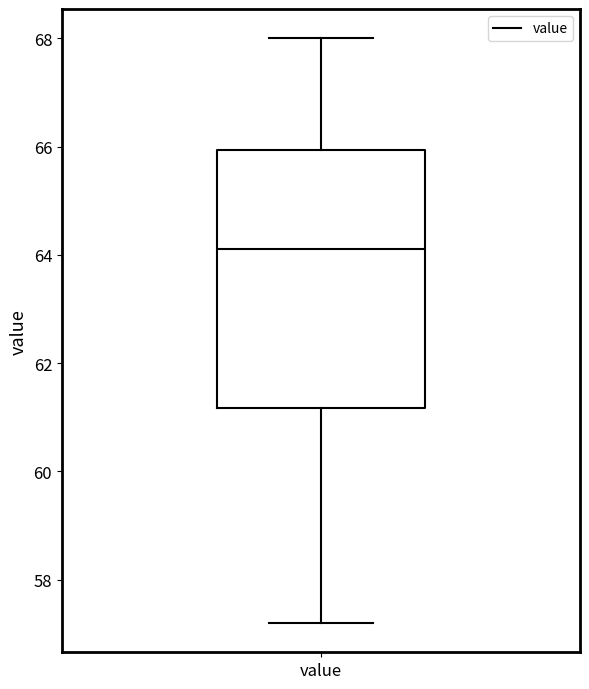

Read this box plot against the y-axis: the position of the median line, the range covered by the box, and the ends of both whiskers. The values are not printed on the chart, so give them approximately, as read against the axis.

median 64.2, box 61.2 to 66.0, whiskers 57.2 to 68.0